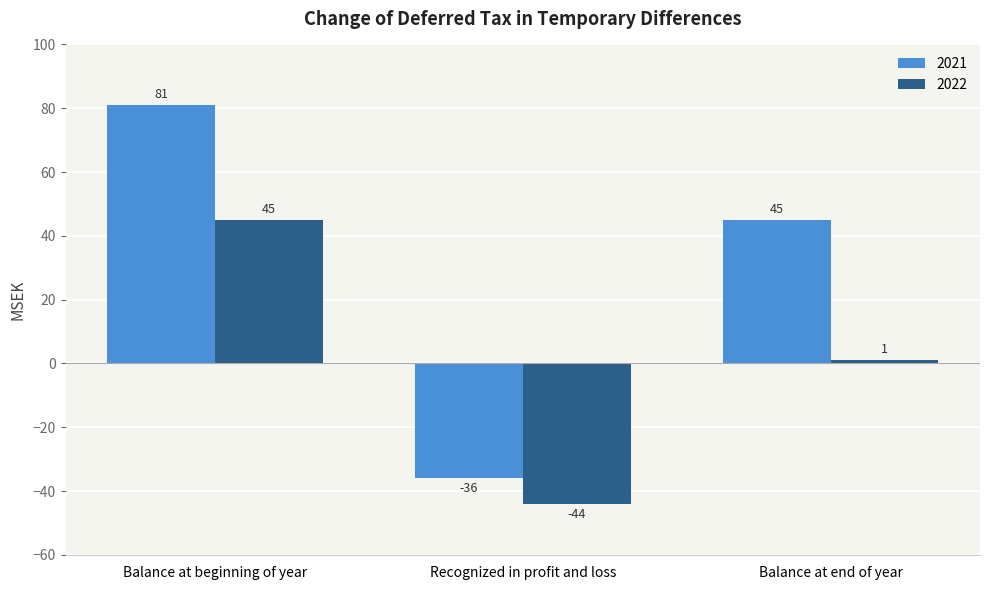

At which label is 2021 closest to 22?

Balance at end of year